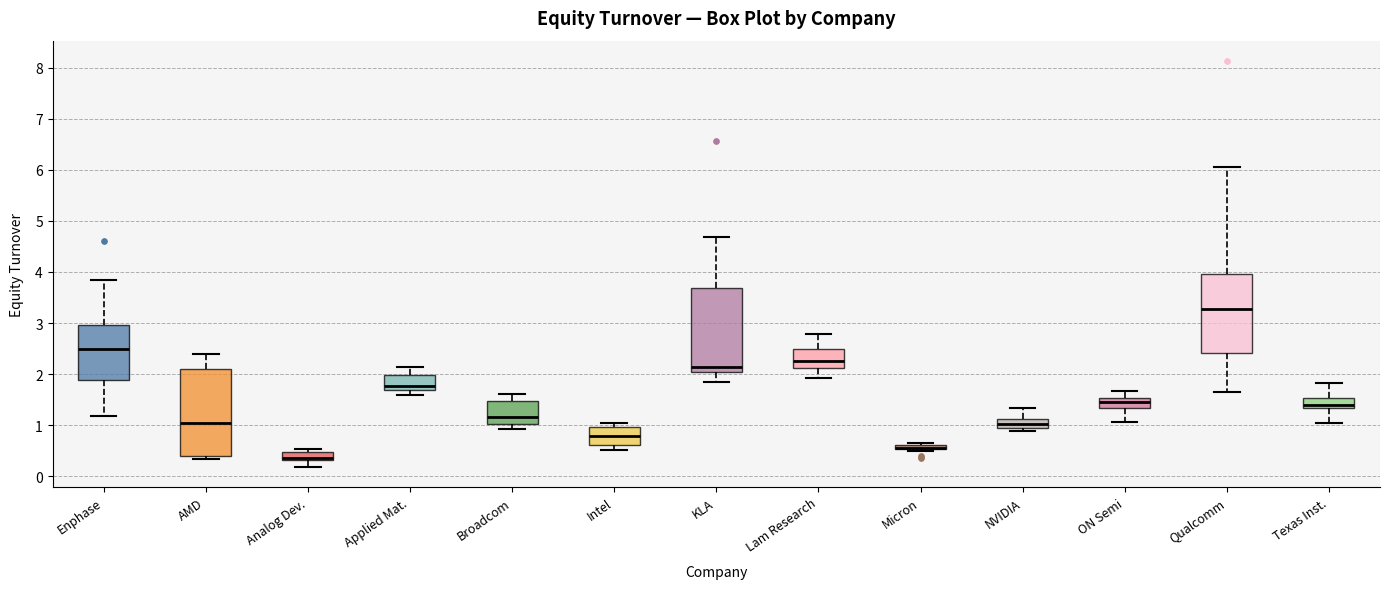

Where is the upper edge of the box for NVIDIA on the y-axis? The values are not printed on the chart, so give them approximately, as read against the axis.

1.1